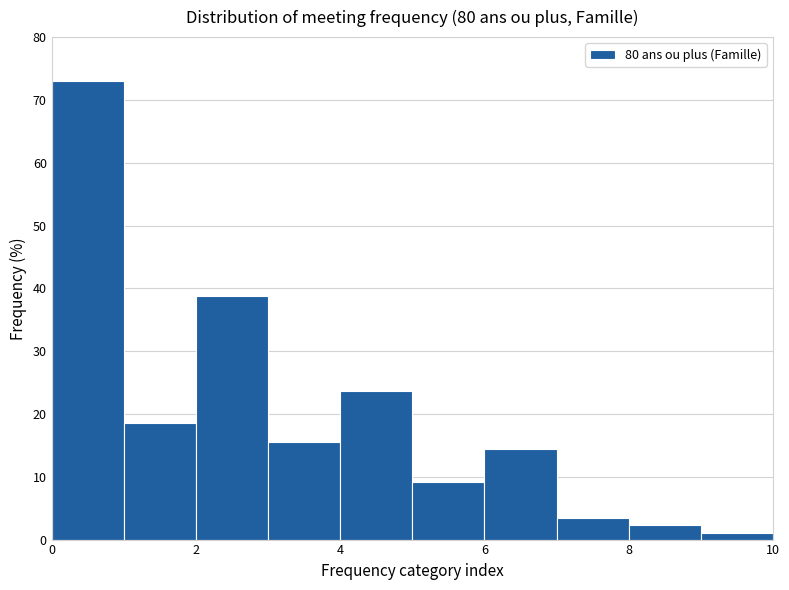

Over which range of the x-axis is the bar tallest?

0 to 1